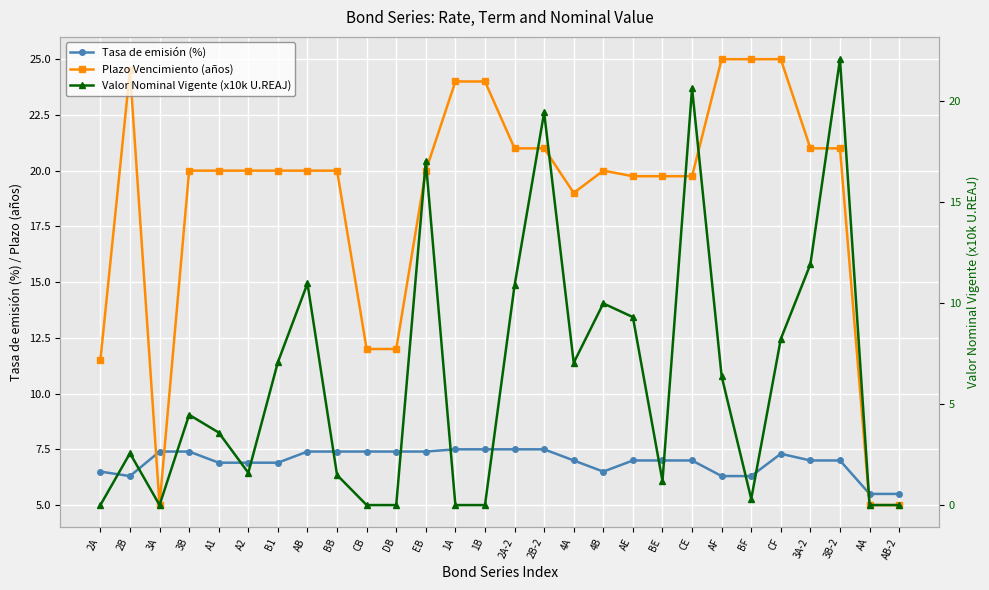

In Plazo Vencimiento (años), how many points are lower than both neighbors (excluding endpoints)?

2